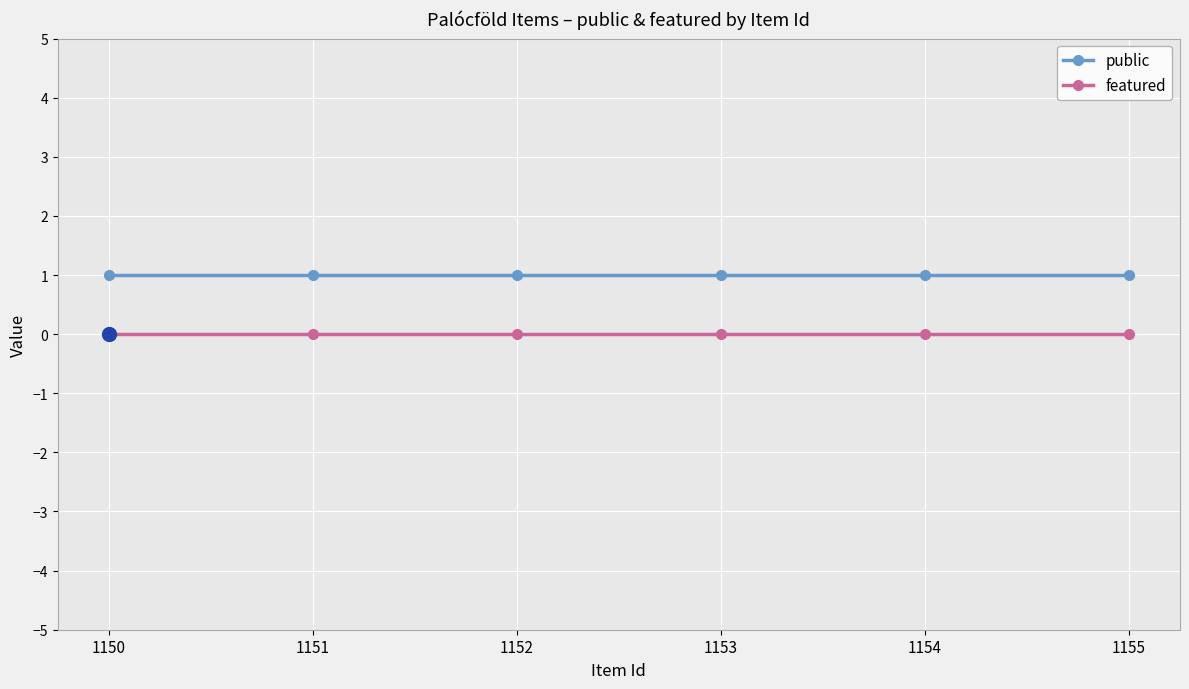

True or false: public and featured intersect in this chart.

False